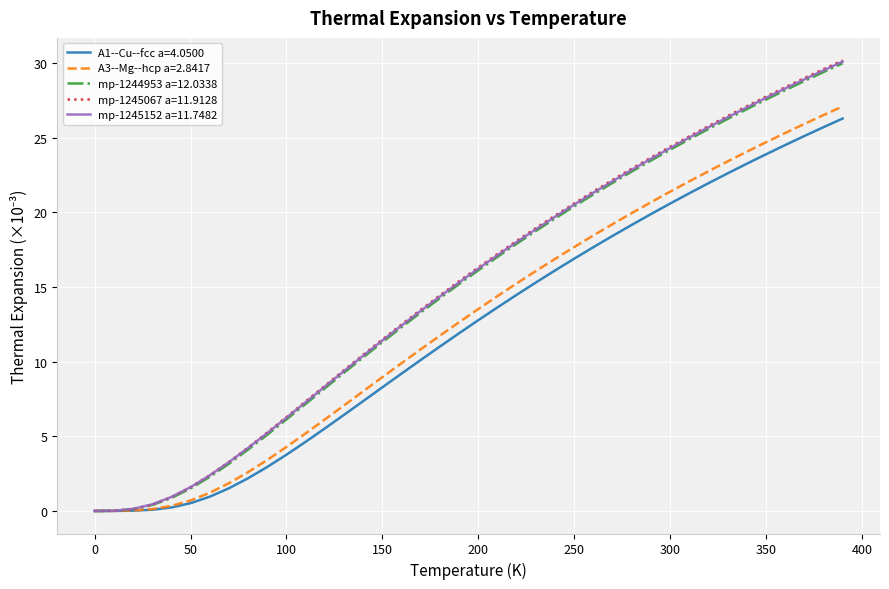

Which series has the widest spread of values?

mp-1245067 a=11.9128